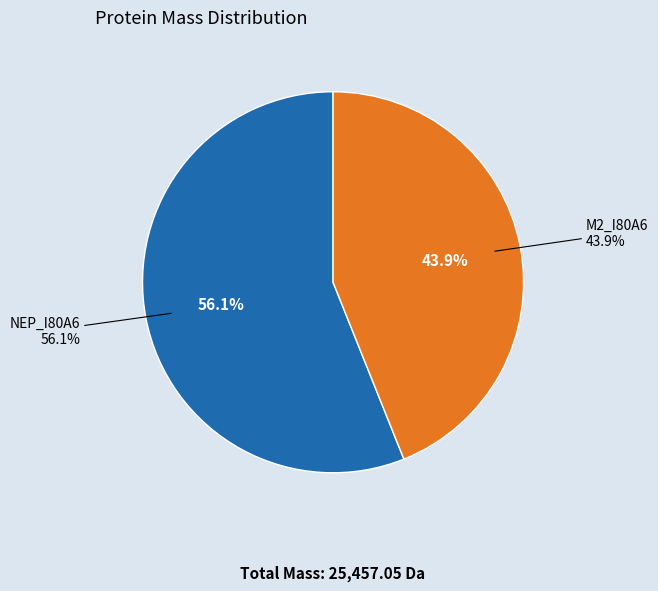

The sp|Q08IG9|M2_I80A6 Matrix protein 2 slice represents 37% of the pie. True or false?

False